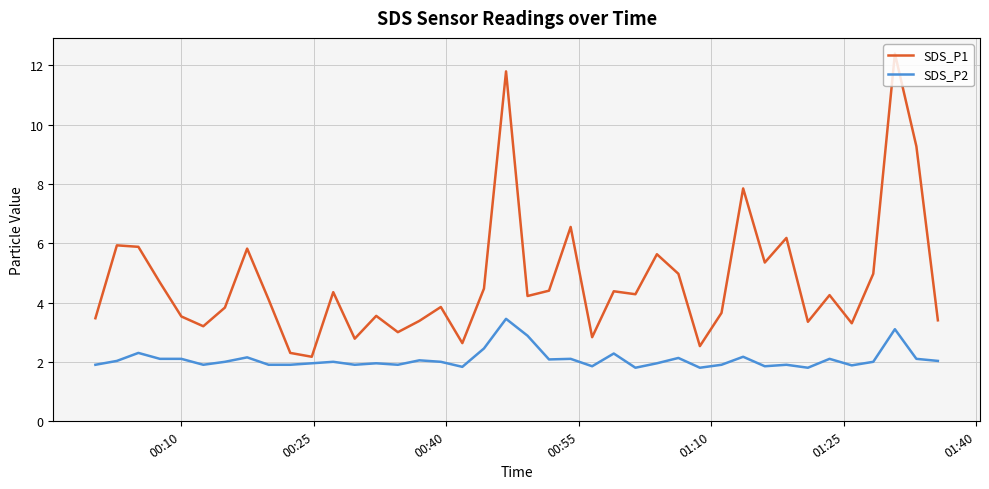

What is the highest value of the SDS_P1 series?

12.4